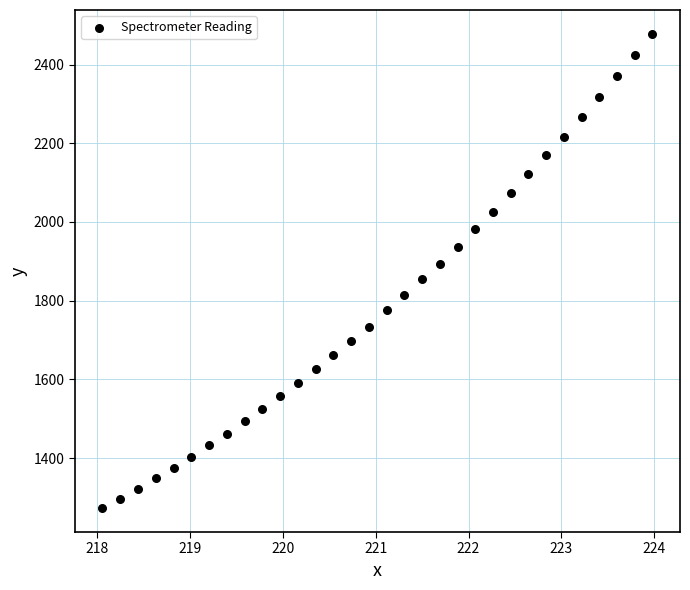

What is the range of Y values (max minus min)?

1206.0